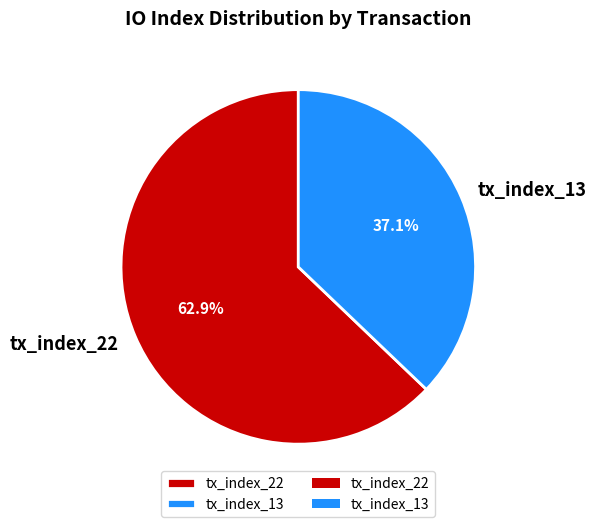

Rank the categories by value from lowest to highest.

tx_index_13, tx_index_22